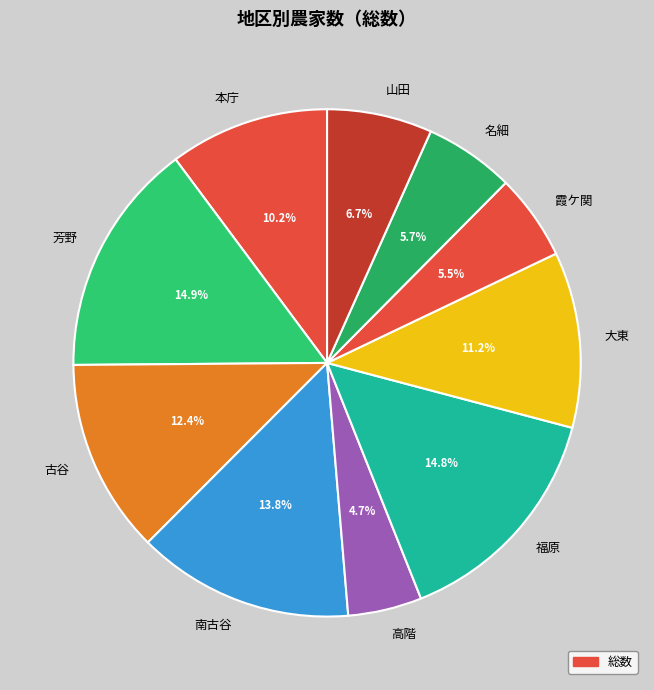

Which has a higher value, 福原 or 大東?

福原